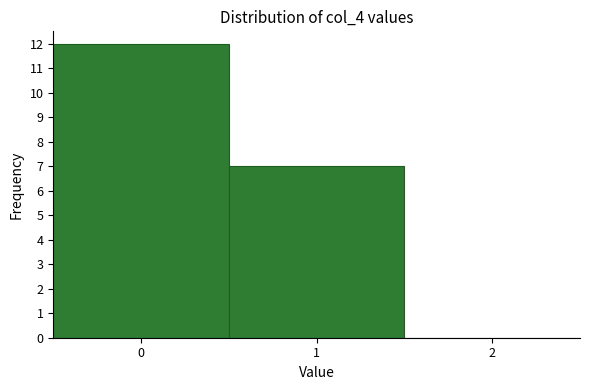

Reading right to left, extract all data points from this chart.

2=0	1=7	0=12